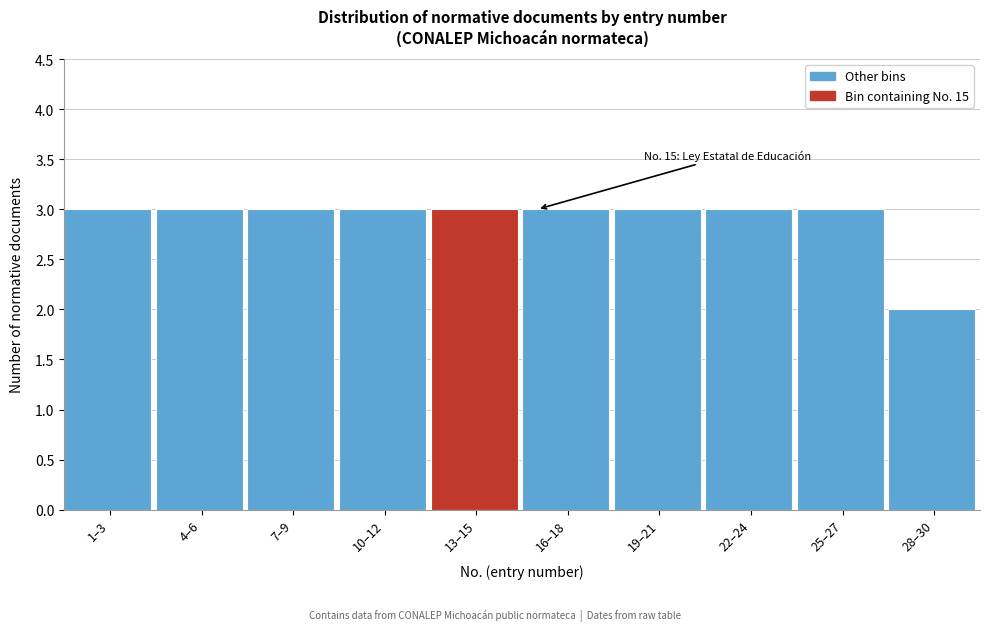

Reading left to right, what are all the values shown in this chart?

3	3	3	3	3	3	3	3	3	2